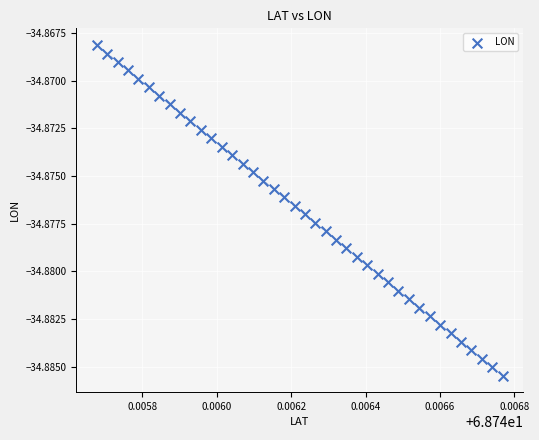

How many data points are displayed?

40